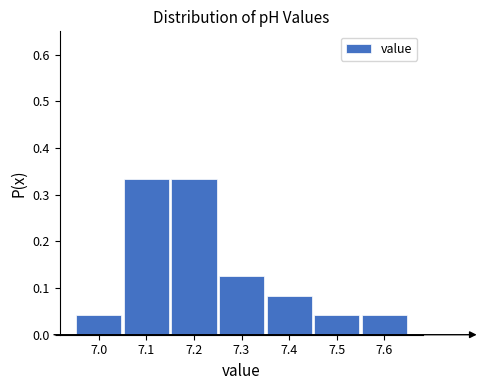

Reading left to right, transcribe this chart: for each bar, give the range it covers on the x-axis and its height. The values are not printed on the chart, so give them approximately, as read against the axis.

6.95 to 7.05: 0.04
7.05 to 7.15: 0.33
7.15 to 7.25: 0.33
7.25 to 7.35: 0.13
7.35 to 7.45: 0.08
7.45 to 7.55: 0.04
7.55 to 7.65: 0.04